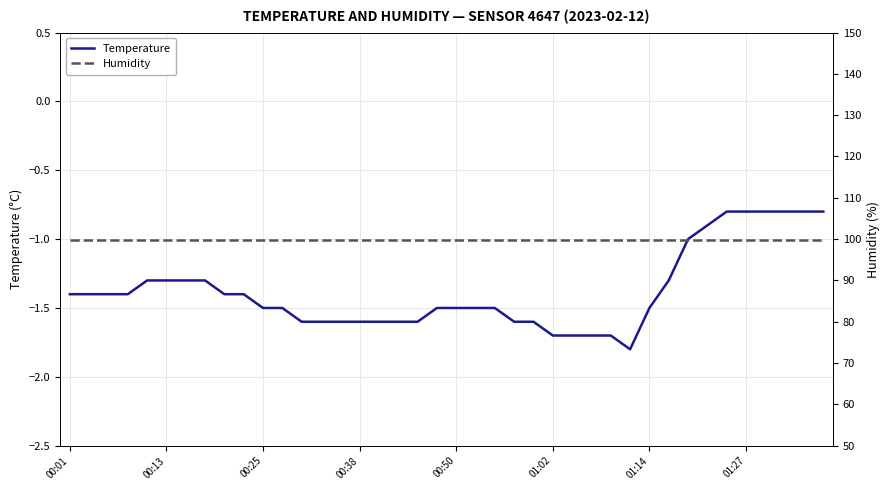

At which label does Temperature first exceed -1?

33